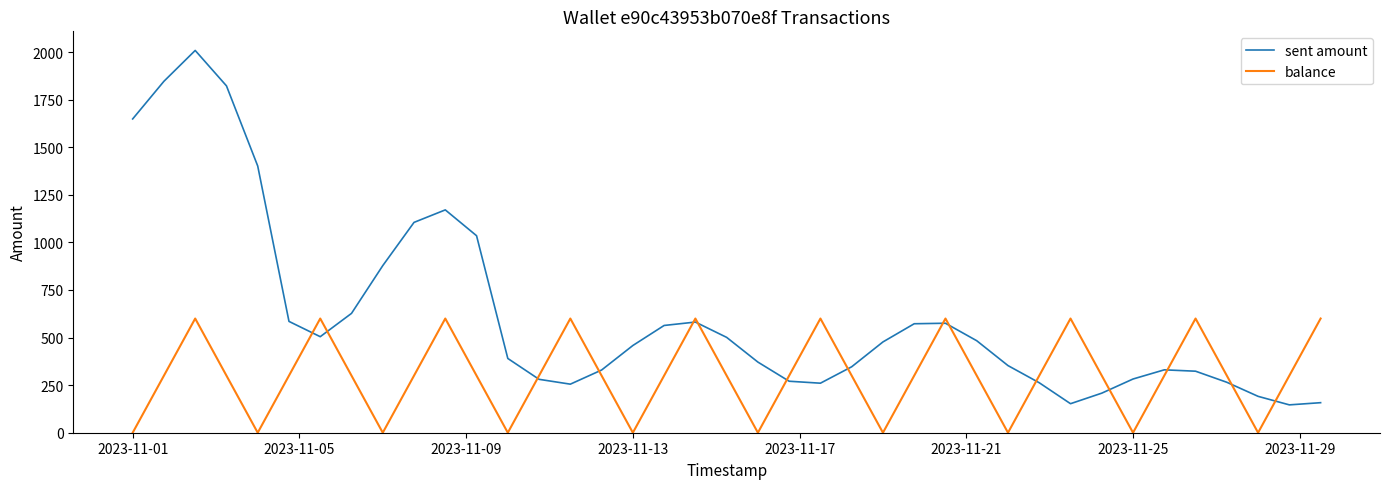

What is the difference between the second highest and minimum values in the sent amount series?

1700.3